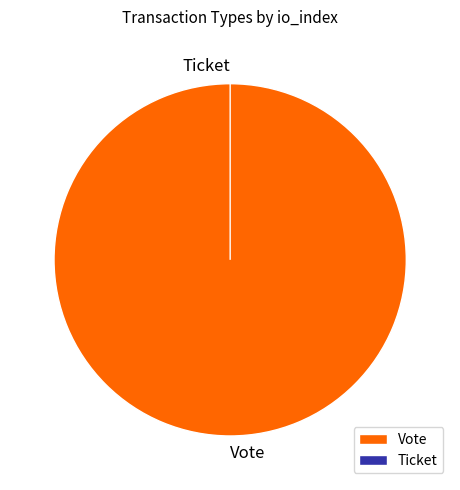

Which slice represents more than half of the pie?

Vote